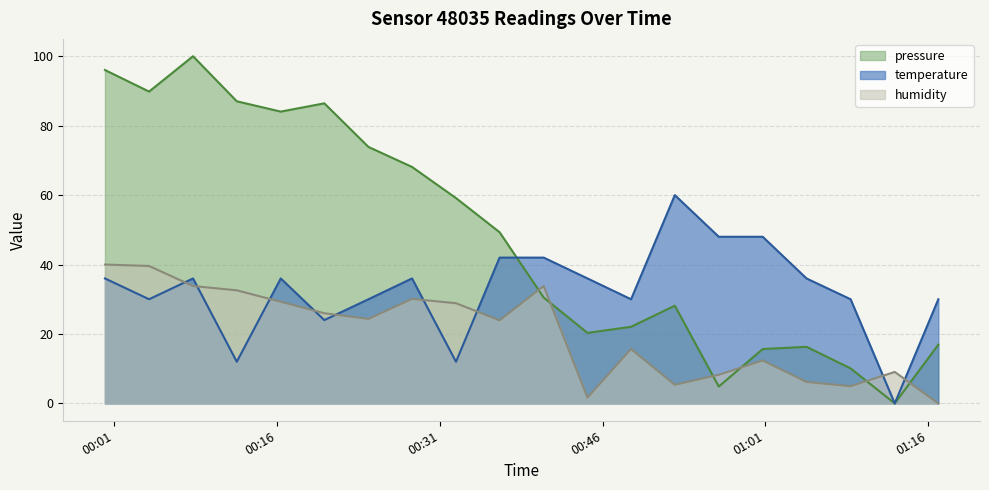

Which series has the largest total across all categories?

pressure